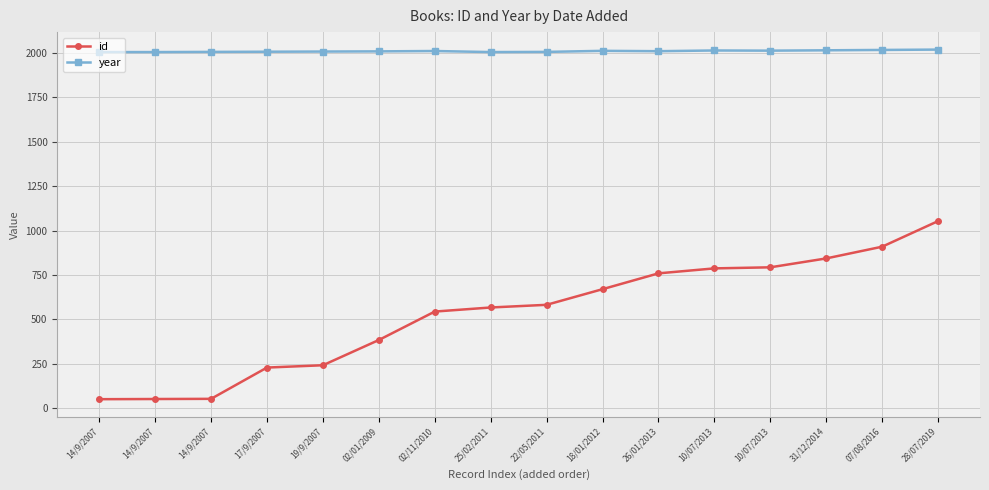

How many lines are shown in the chart?

2